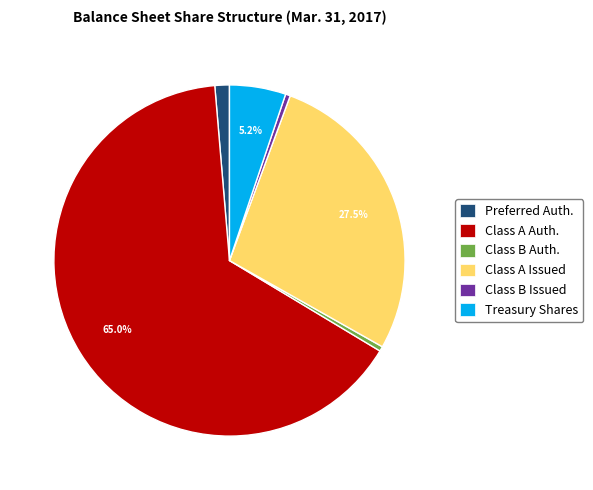

What percentage is NOT represented by Treasury Shares?

94.8%